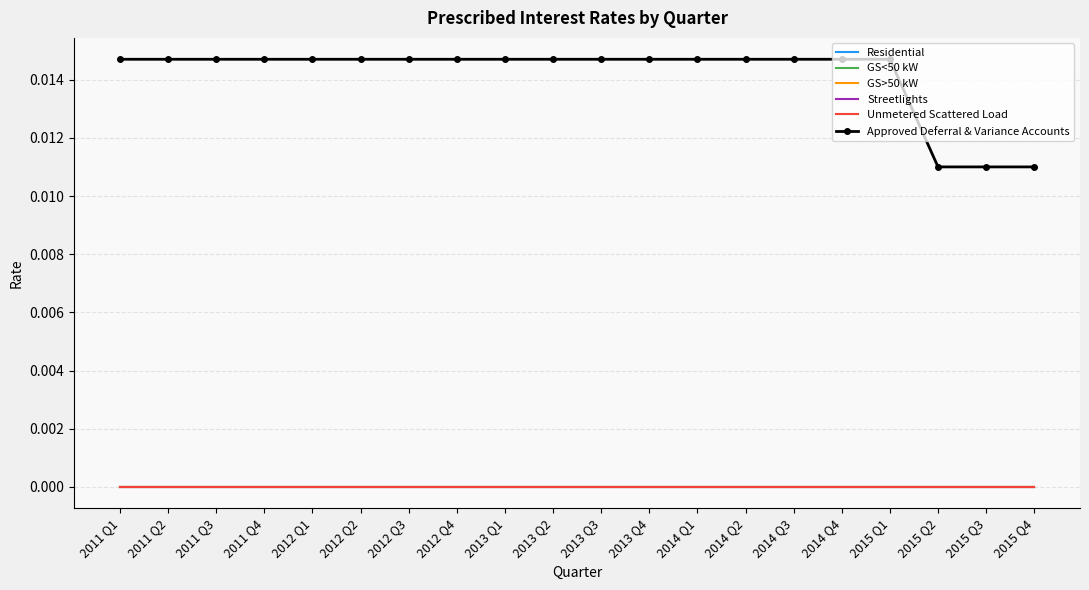

At which category does the chart reach its peak across all series?

2011 Q1